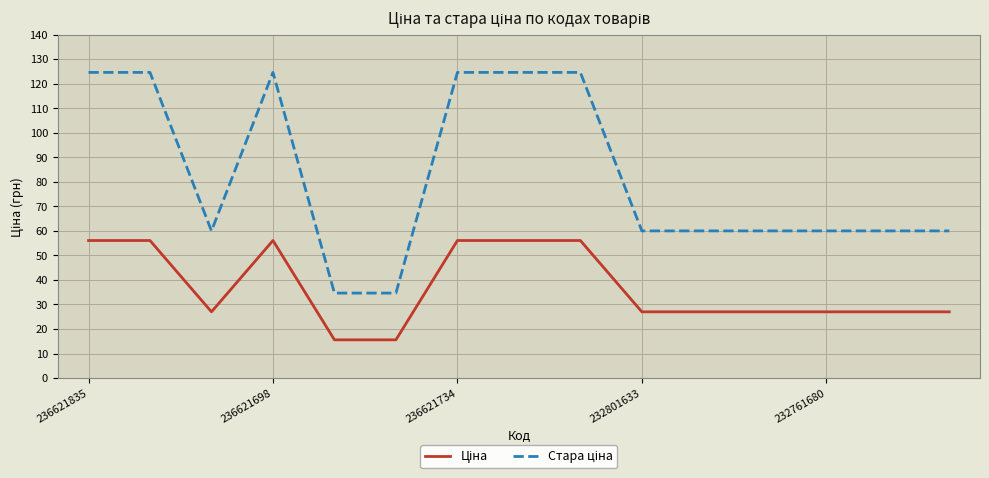

What is the minimum value shown in the chart?

15.6